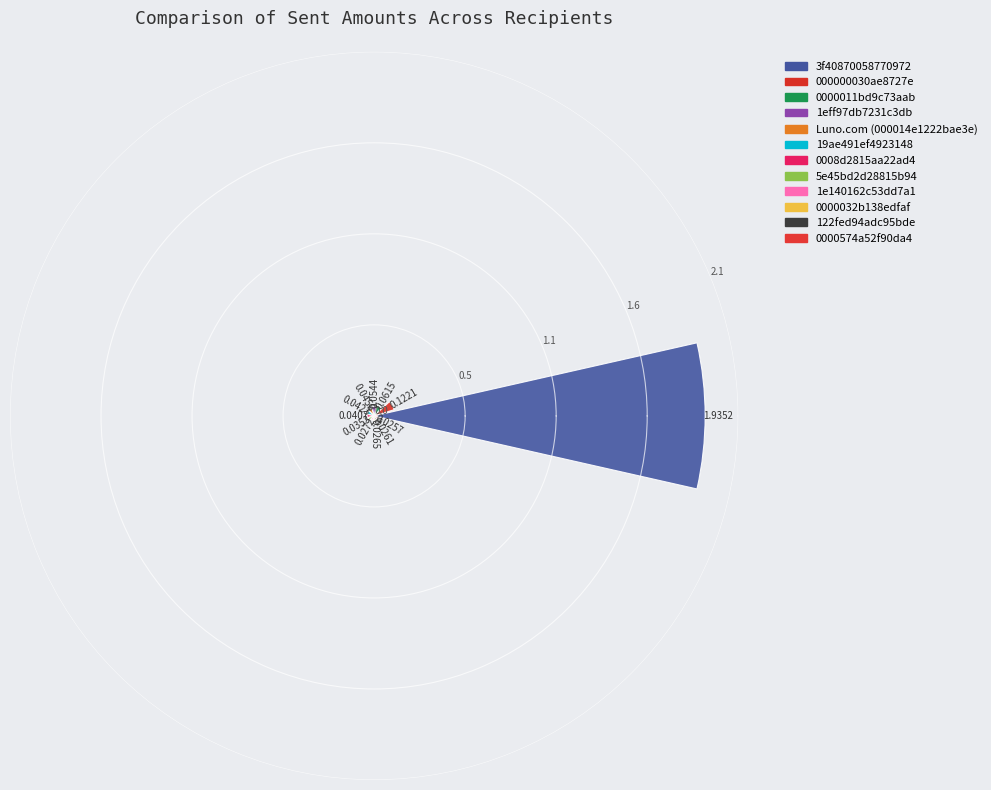

Does the chart contain any negative values?

No